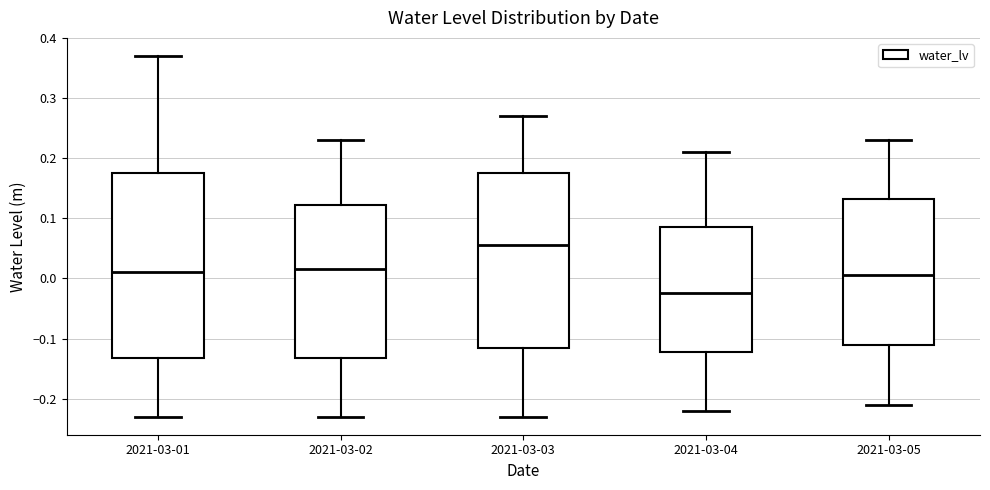

Reading left to right, transcribe this box plot: for each box, give where its median line is, the range the box spans, and where its two whiskers end, as read against the y-axis. The values are not printed on the chart, so give them approximately, as read against the axis.

2021-03-01: median 0.01, box -0.13 to 0.18, whiskers -0.23 to 0.37
2021-03-02: median 0.02, box -0.13 to 0.12, whiskers -0.23 to 0.23
2021-03-03: median 0.06, box -0.11 to 0.18, whiskers -0.23 to 0.27
2021-03-04: median -0.02, box -0.12 to 0.09, whiskers -0.22 to 0.21
2021-03-05: median 0.01, box -0.11 to 0.13, whiskers -0.21 to 0.23